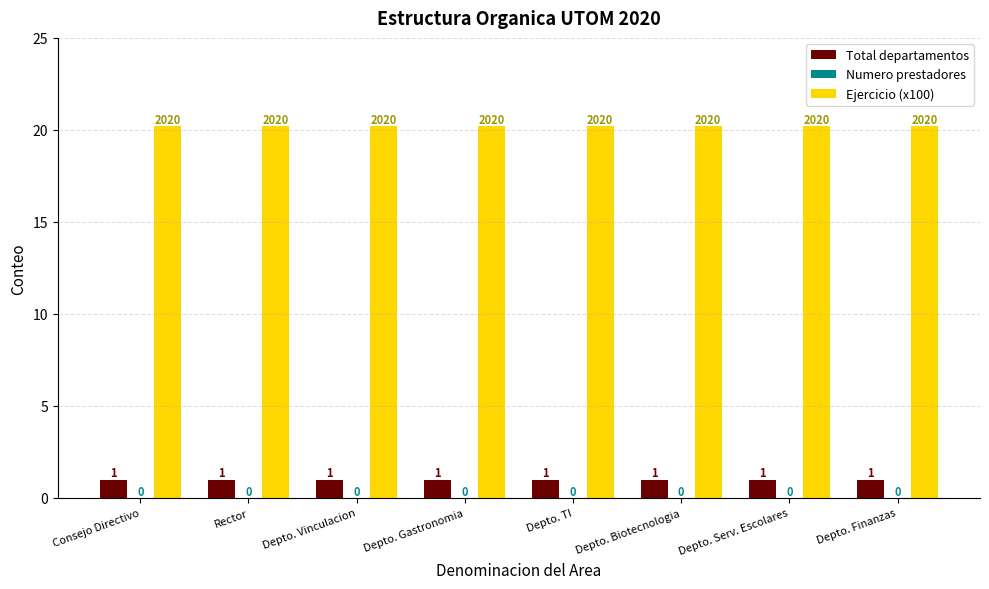

How many bars are there in each group?

2